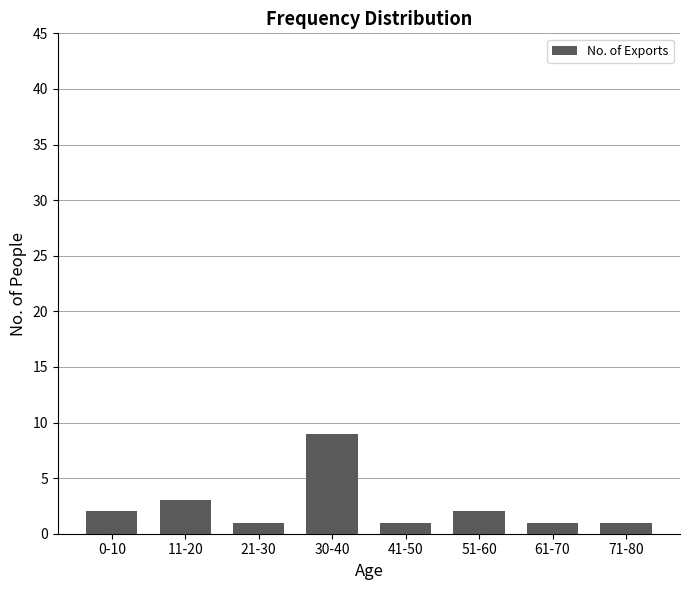

At which category does the chart reach its peak across all series?

30-40